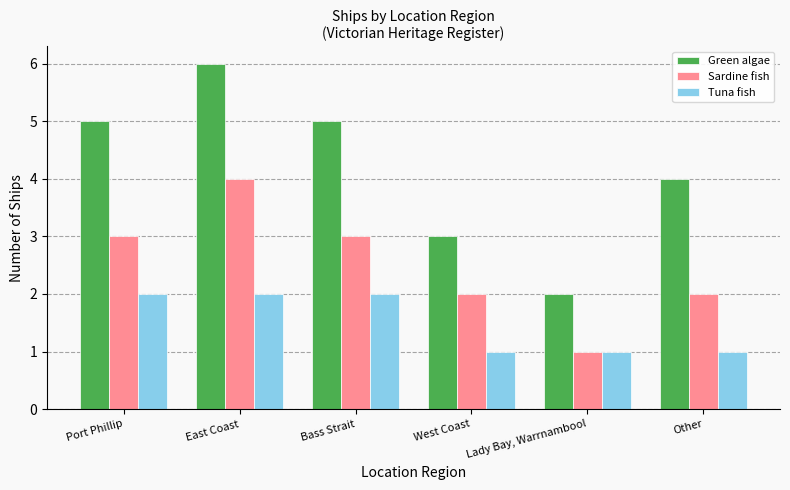

Count the number of categories in the chart.

6